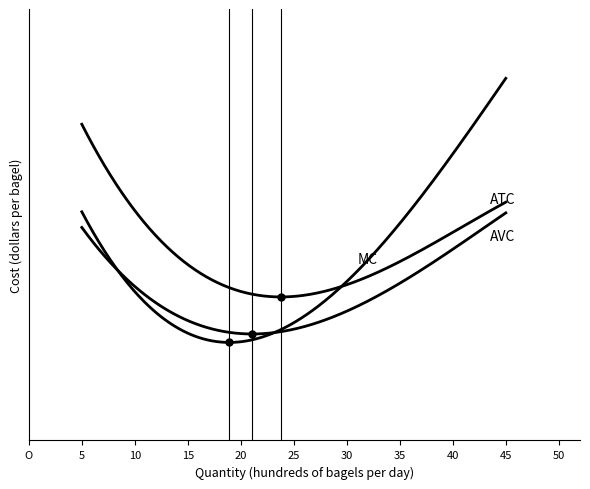

Which category has the highest value across all series?

45